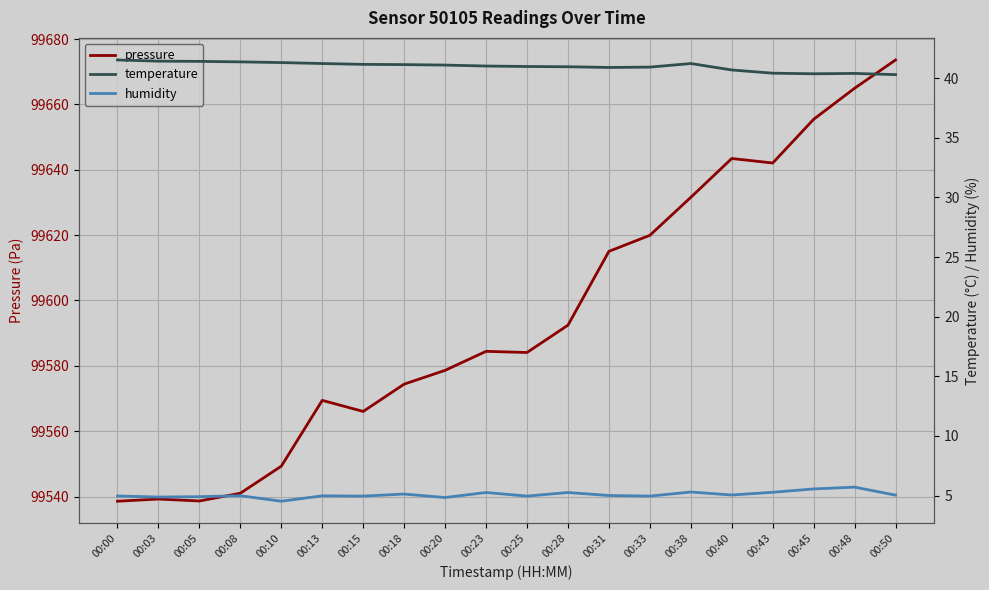

What are all the series names shown in the legend?

pressure, temperature, humidity